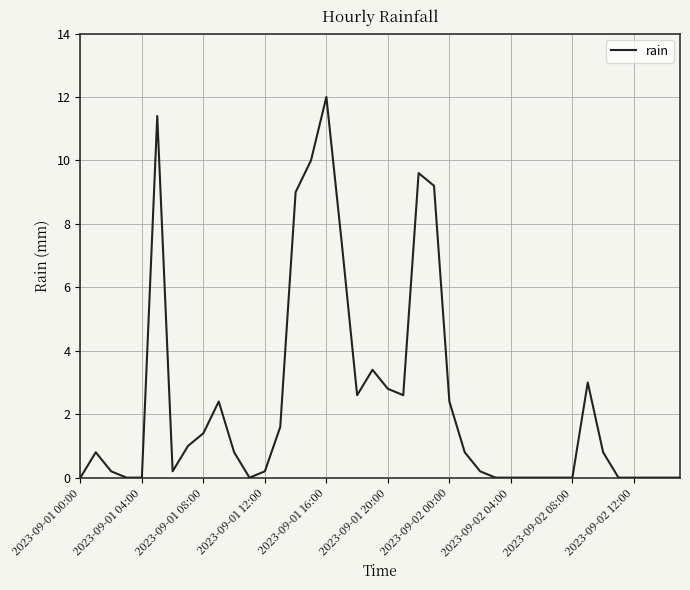

Does the chart display data point markers on the line(s)?

No